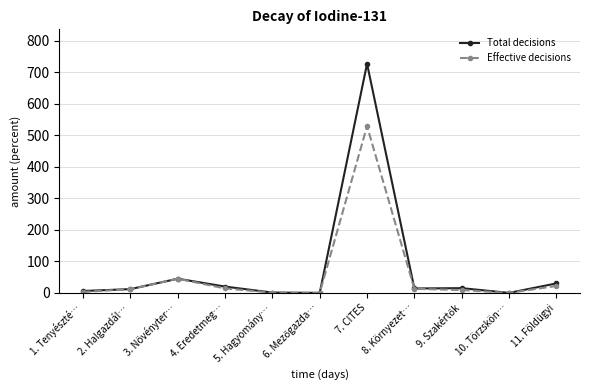

How many data points in Total decisions are less than 14?

5